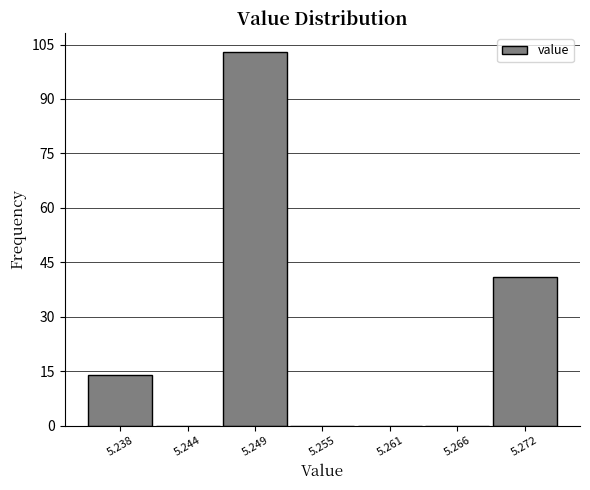

How tall is the bar that spans 5.246 to 5.252 on the x-axis? Neither the bar edges nor the heights are printed on the chart, so give them approximately, as read against the axes.

104